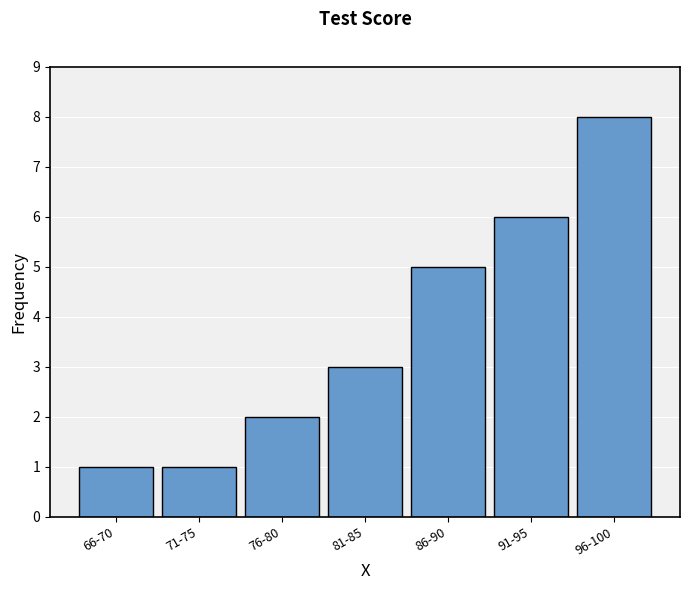

Reading left to right, what are all the values shown in this chart?

1	1	2	3	5	6	8